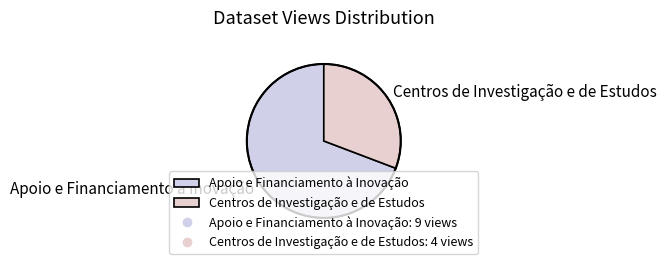

Approximately how many times larger is the value at Apoio e Financiamento à Inovação compared to Centros de Investigação e de Estudos?

2.2